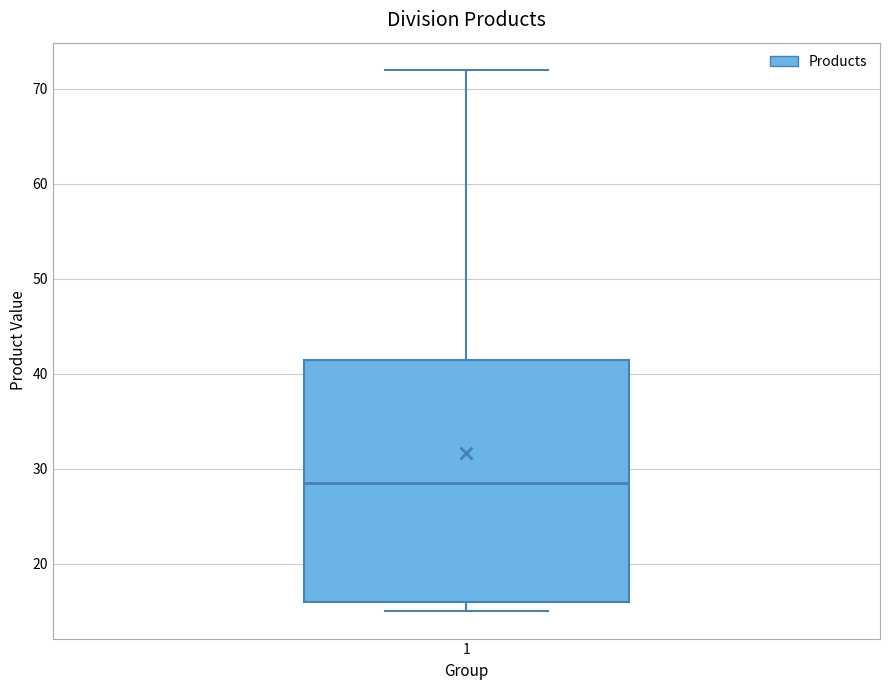

Where does the upper whisker of the box at x = 1 end on the y-axis? The values are not printed on the chart, so give them approximately, as read against the axis.

72